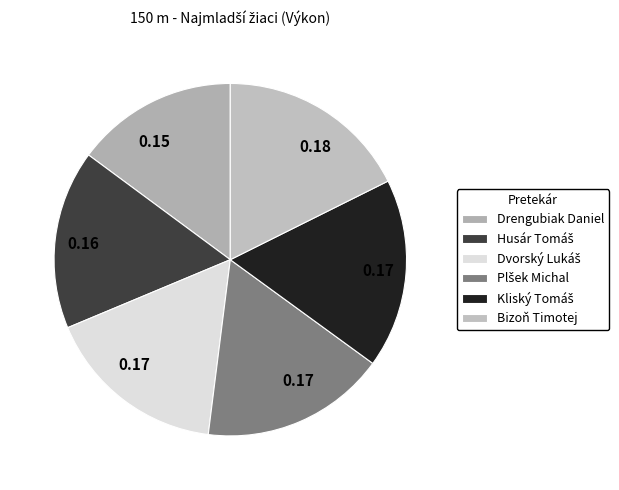

How many slices are in this pie chart?

6